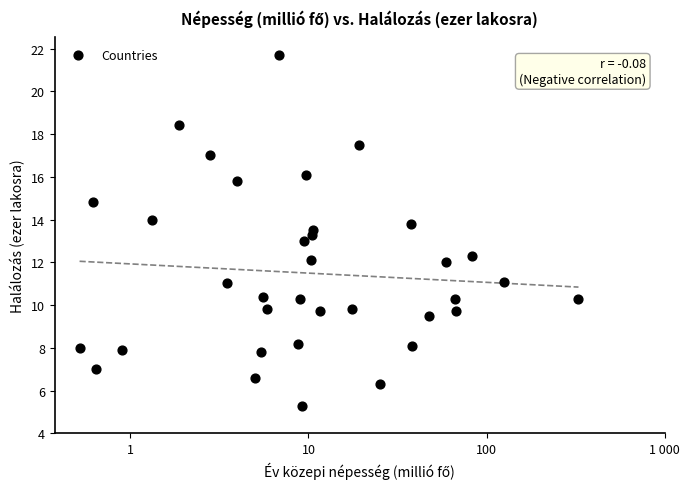

What is the range of Y values (max minus min)?

16.4